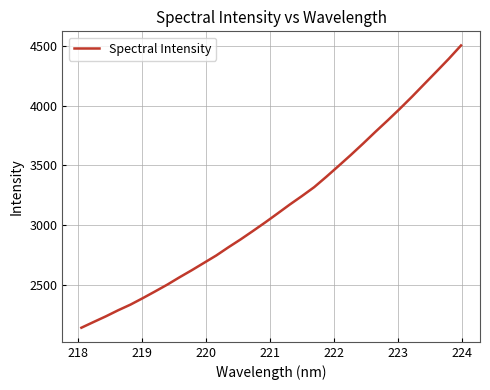

What is the difference between the maximum and minimum values?

2371.6